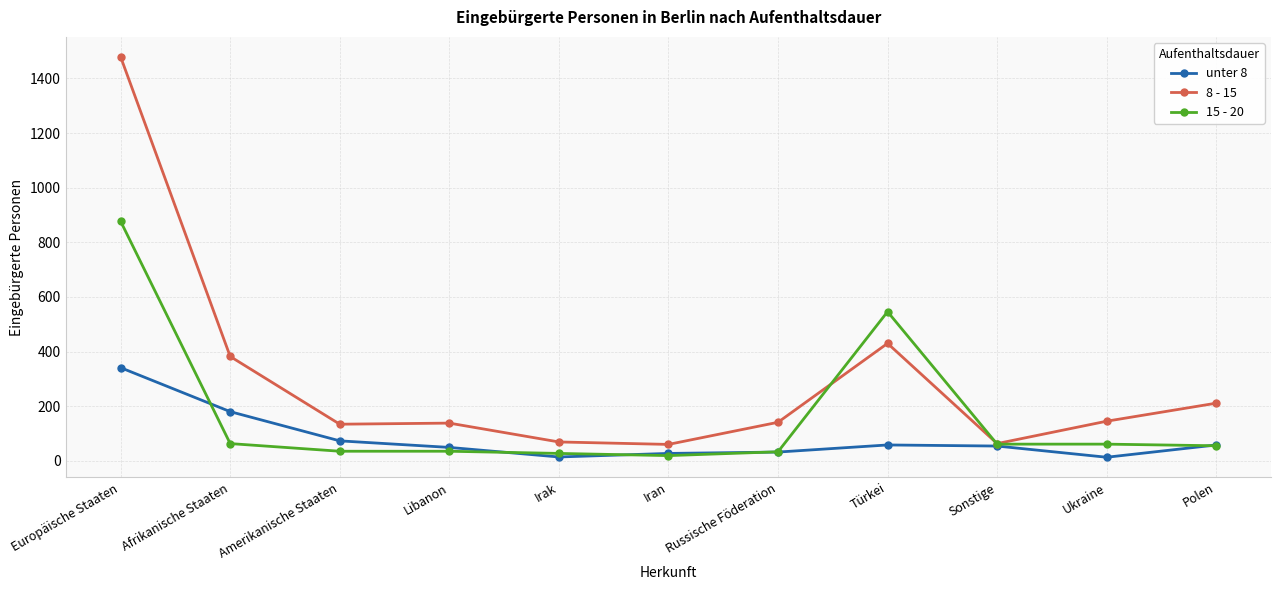

Does the chart display data point markers on the line(s)?

Yes